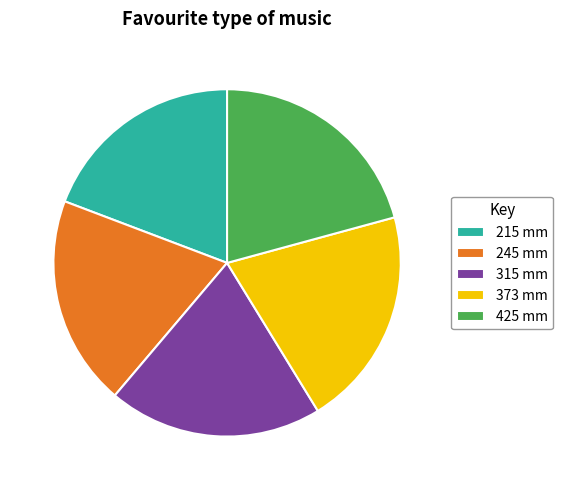

Is 315 mm the majority of the pie?

No